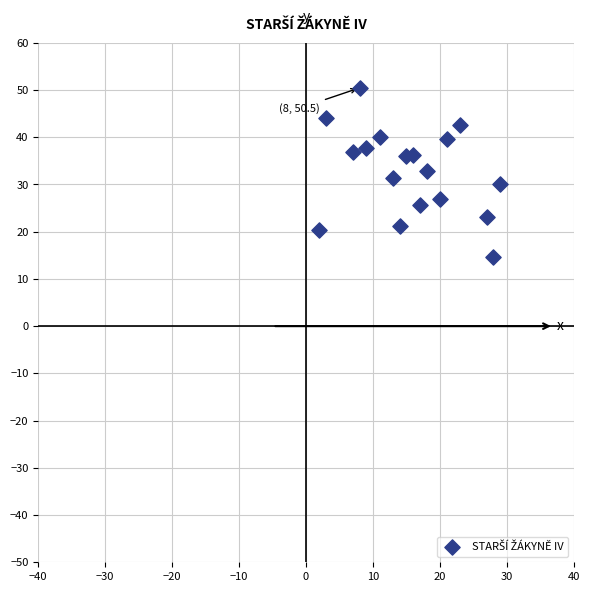

What is the range of X values (max minus min)?

27.0